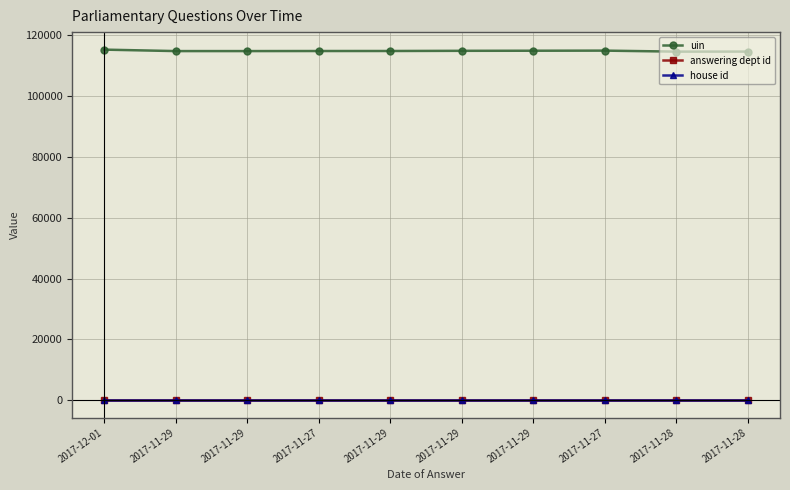

How many categories are shown in the chart?

10